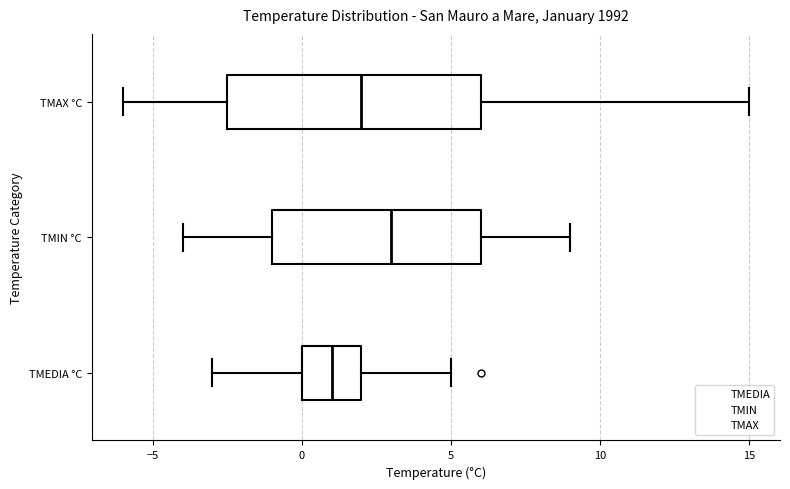

Reading bottom to top, transcribe this box plot: for each box, give where its median line is, the range the box spans, and where its two whiskers end, as read against the x-axis. The values are not printed on the chart, so give them approximately, as read against the axis.

TMEDIA °C: median 1.0, box 0.0 to 2.0, whiskers -3.0 to 5.0
TMIN °C: median 3.0, box -1.0 to 6.0, whiskers -4.0 to 9.0
TMAX °C: median 2.0, box -2.5 to 6.0, whiskers -6.0 to 15.0